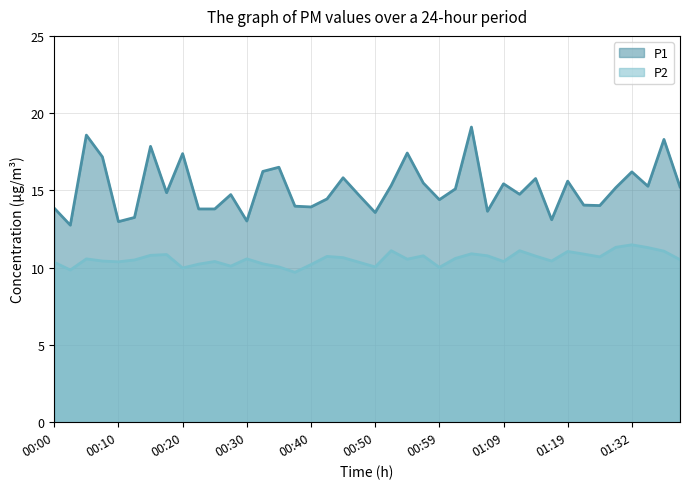

Is it true that P2 equals 4.8 at 00:50?

False